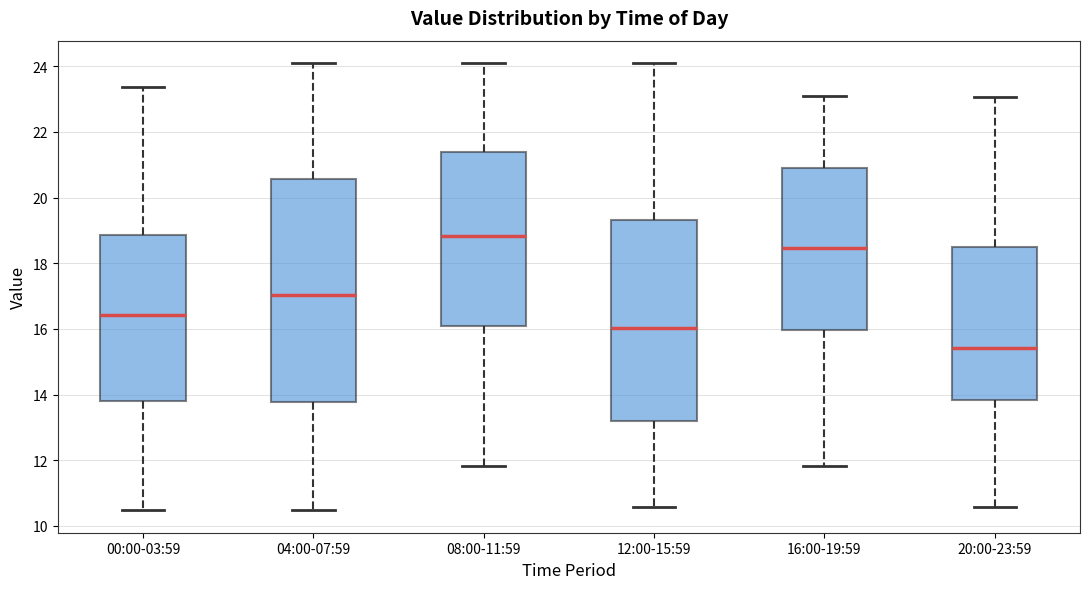

Where is the lower edge of the box for 08:00-11:59 on the y-axis? The values are not printed on the chart, so give them approximately, as read against the axis.

16.0